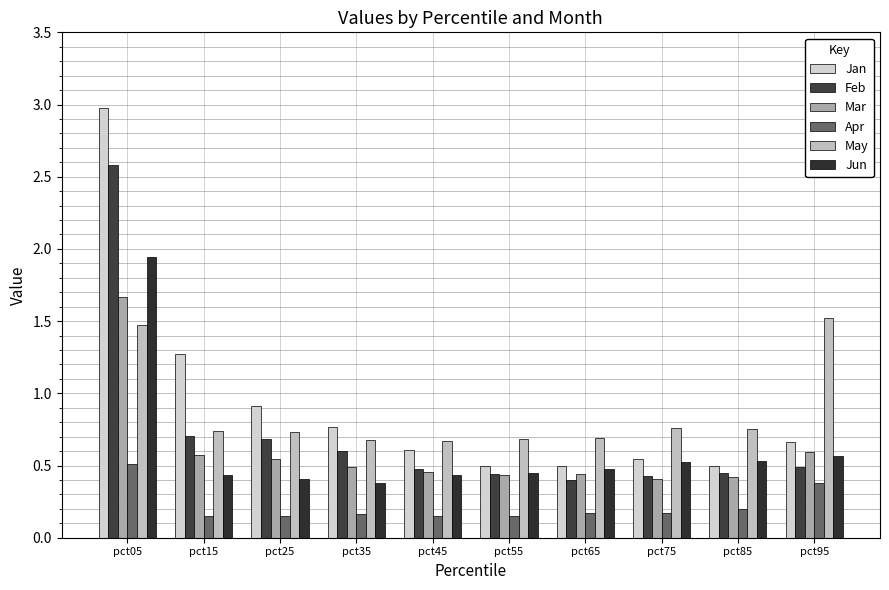

Is the value of Jun at pct15 greater than the value of Jan at pct75?

No